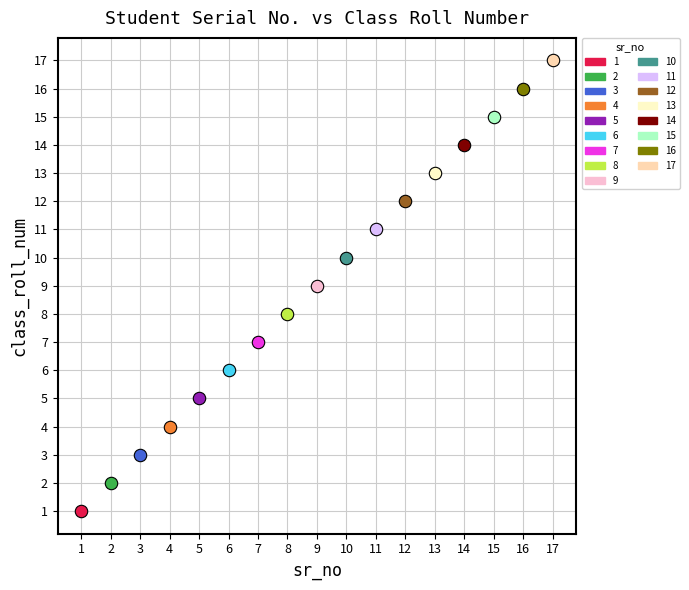

What are all the series names shown in the legend?

1, 2, 3, 4, 5, 6, 7, 8, 9, 10, 11, 12, 13, 14, 15, 16, 17